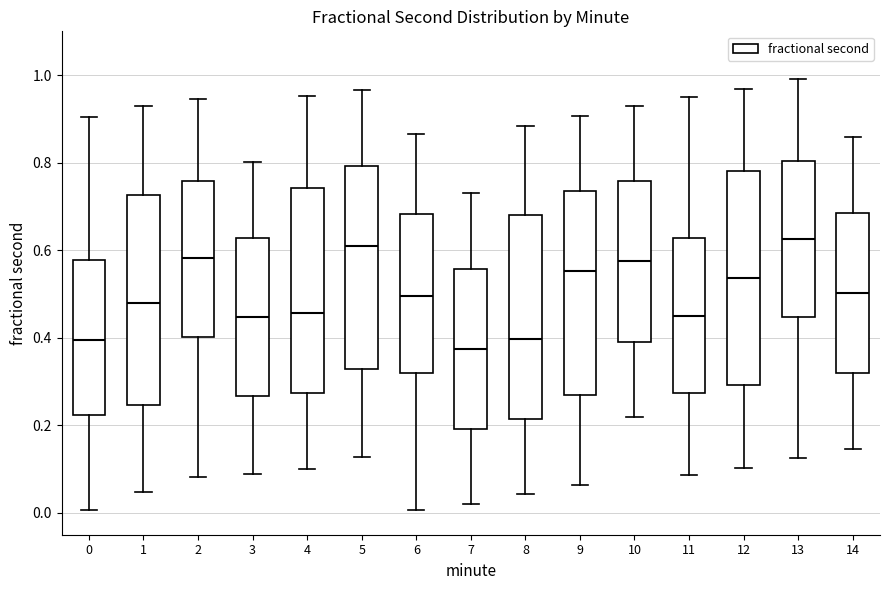

Reading left to right, transcribe this box plot: for each box, give where its median line is, the range the box spans, and where its two whiskers end, as read against the y-axis. The values are not printed on the chart, so give them approximately, as read against the axis.

0: median 0.40, box 0.22 to 0.58, whiskers 0.00 to 0.90
1: median 0.48, box 0.24 to 0.72, whiskers 0.04 to 0.94
2: median 0.58, box 0.40 to 0.76, whiskers 0.08 to 0.94
3: median 0.44, box 0.26 to 0.62, whiskers 0.08 to 0.80
4: median 0.46, box 0.28 to 0.74, whiskers 0.10 to 0.96
5: median 0.62, box 0.32 to 0.80, whiskers 0.12 to 0.96
6: median 0.50, box 0.32 to 0.68, whiskers 0.00 to 0.86
7: median 0.38, box 0.20 to 0.56, whiskers 0.02 to 0.74
8: median 0.40, box 0.22 to 0.68, whiskers 0.04 to 0.88
9: median 0.56, box 0.26 to 0.74, whiskers 0.06 to 0.90
10: median 0.58, box 0.40 to 0.76, whiskers 0.22 to 0.92
11: median 0.44, box 0.28 to 0.62, whiskers 0.08 to 0.94
12: median 0.54, box 0.30 to 0.78, whiskers 0.10 to 0.96
13: median 0.62, box 0.44 to 0.80, whiskers 0.12 to 1.00
14: median 0.50, box 0.32 to 0.68, whiskers 0.14 to 0.86